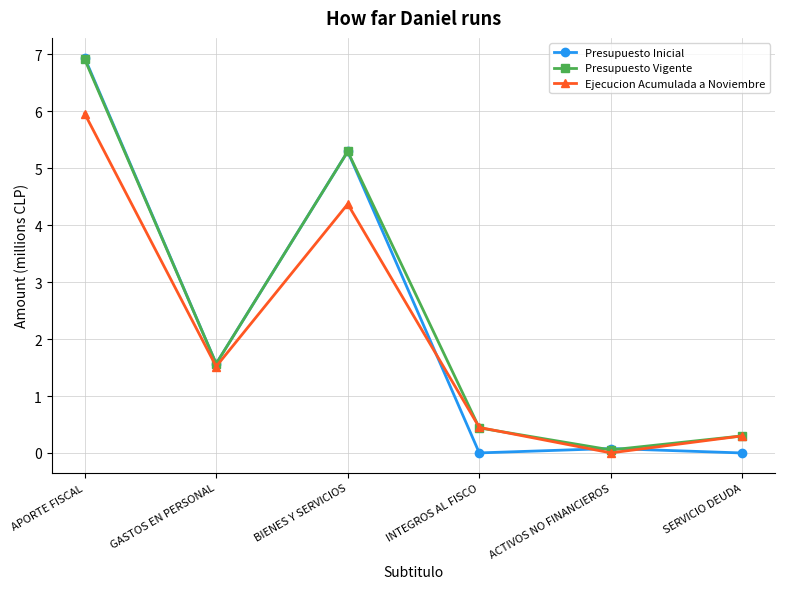

Where is the first local maximum for Ejecucion Acumulada a Noviembre?

BIENES Y SERVICIOS